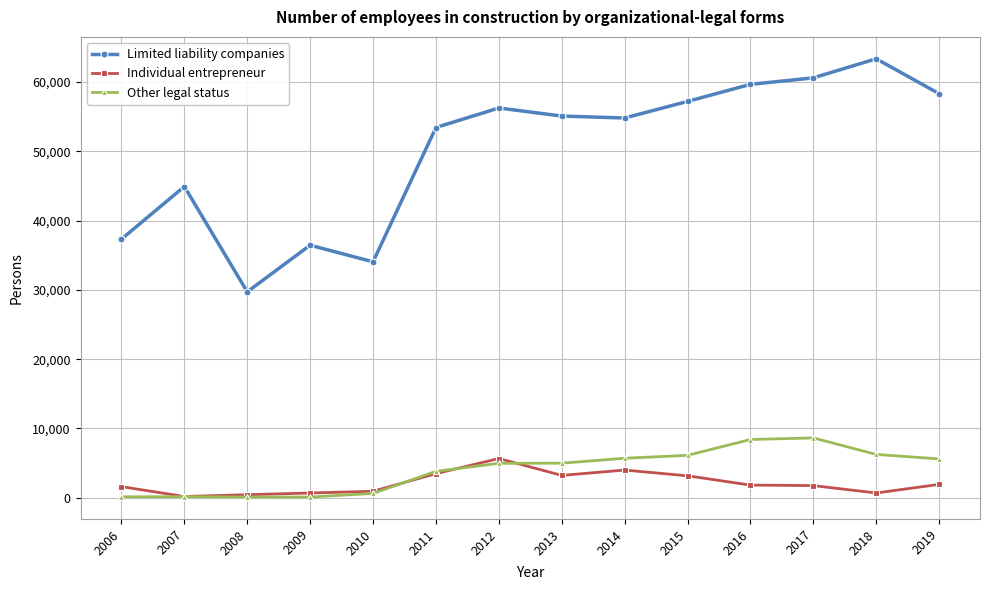

Which series has the widest spread of values?

Limited liability companies